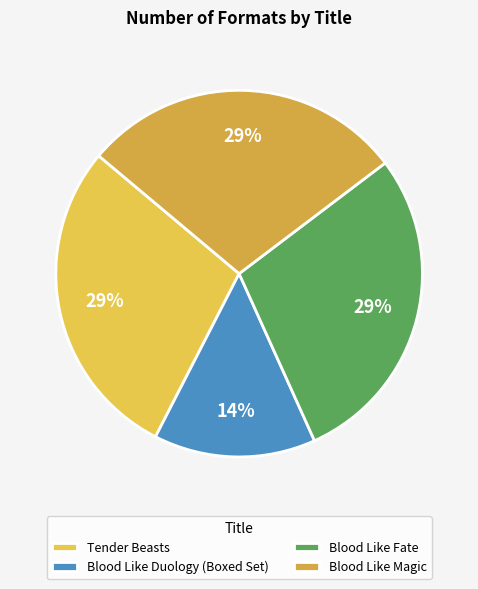

Is Blood Like Fate the majority of the pie?

No